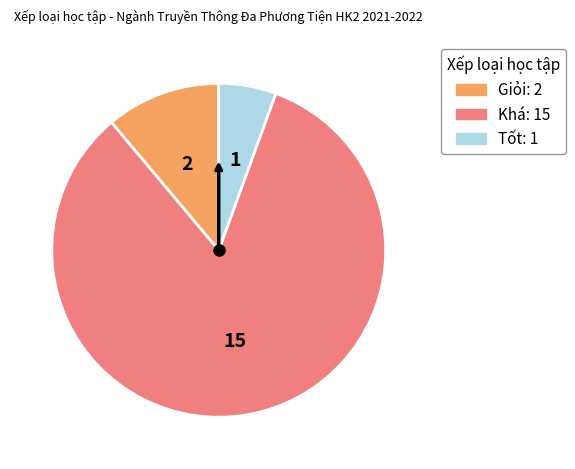

How many slices are in this pie chart?

3